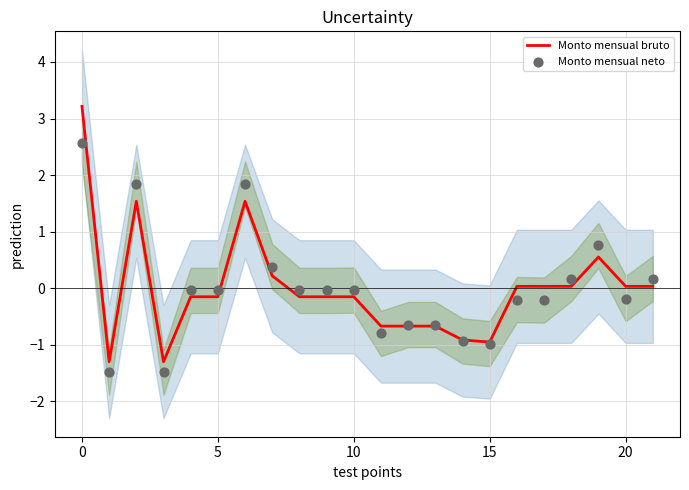

Which series contains the highest Y value?

Monto mensual bruto